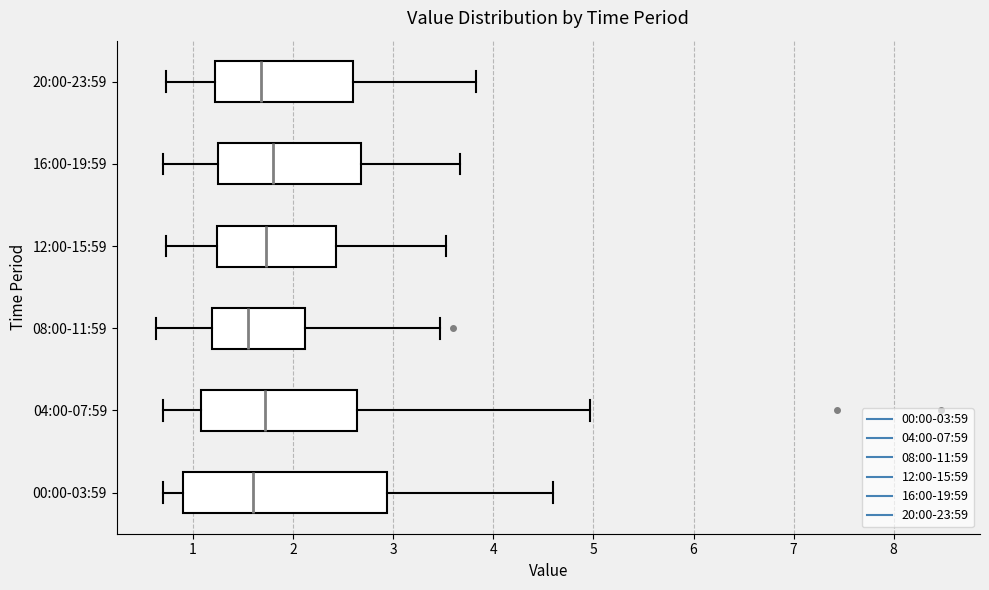

Reading bottom to top, read every box against the x-axis: the position of its median line, the range the box covers, and the ends of its whiskers. The values are not printed on the chart, so give them approximately, as read against the axis.

00:00-03:59: median 1.6, box 0.9 to 2.9, whiskers 0.7 to 4.6
04:00-07:59: median 1.7, box 1.1 to 2.6, whiskers 0.7 to 5.0
08:00-11:59: median 1.6, box 1.2 to 2.1, whiskers 0.6 to 3.5
12:00-15:59: median 1.7, box 1.2 to 2.4, whiskers 0.7 to 3.5
16:00-19:59: median 1.8, box 1.2 to 2.7, whiskers 0.7 to 3.7
20:00-23:59: median 1.7, box 1.2 to 2.6, whiskers 0.7 to 3.8